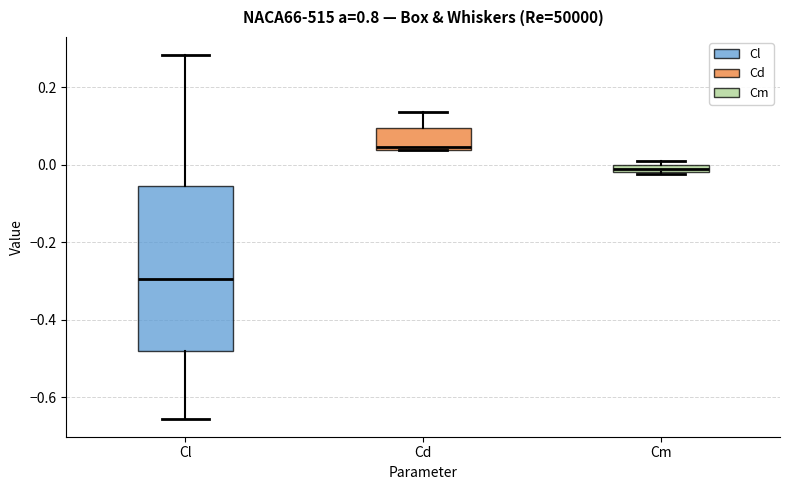

Where is the lower edge of the box for Cm on the y-axis? The values are not printed on the chart, so give them approximately, as read against the axis.

-0.02